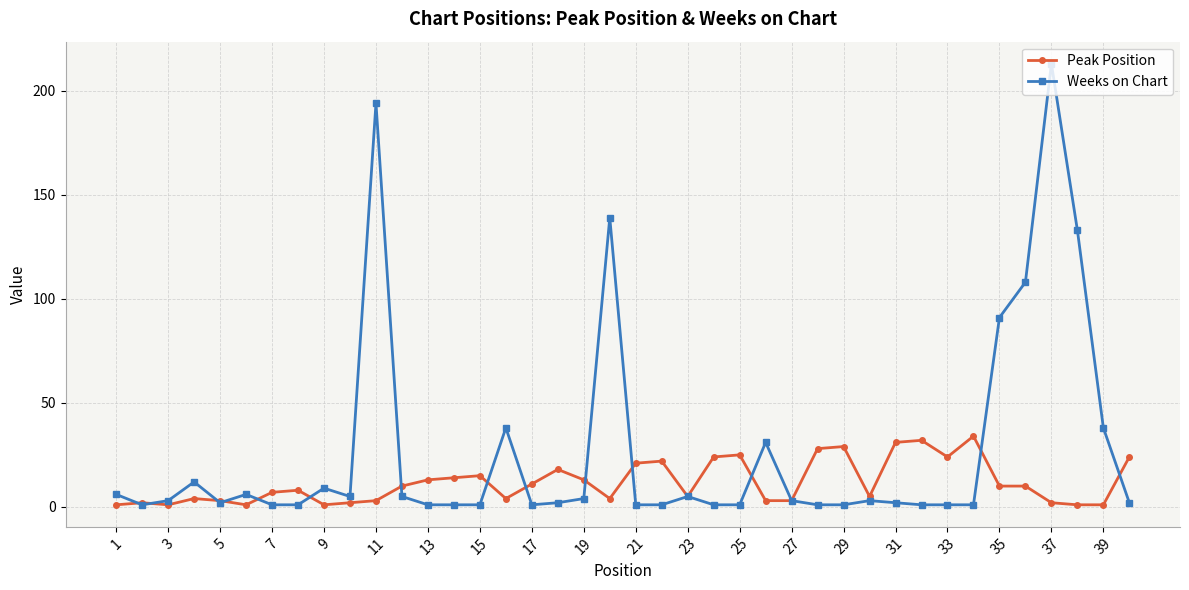

Which series has the largest total across all categories?

Weeks on Chart